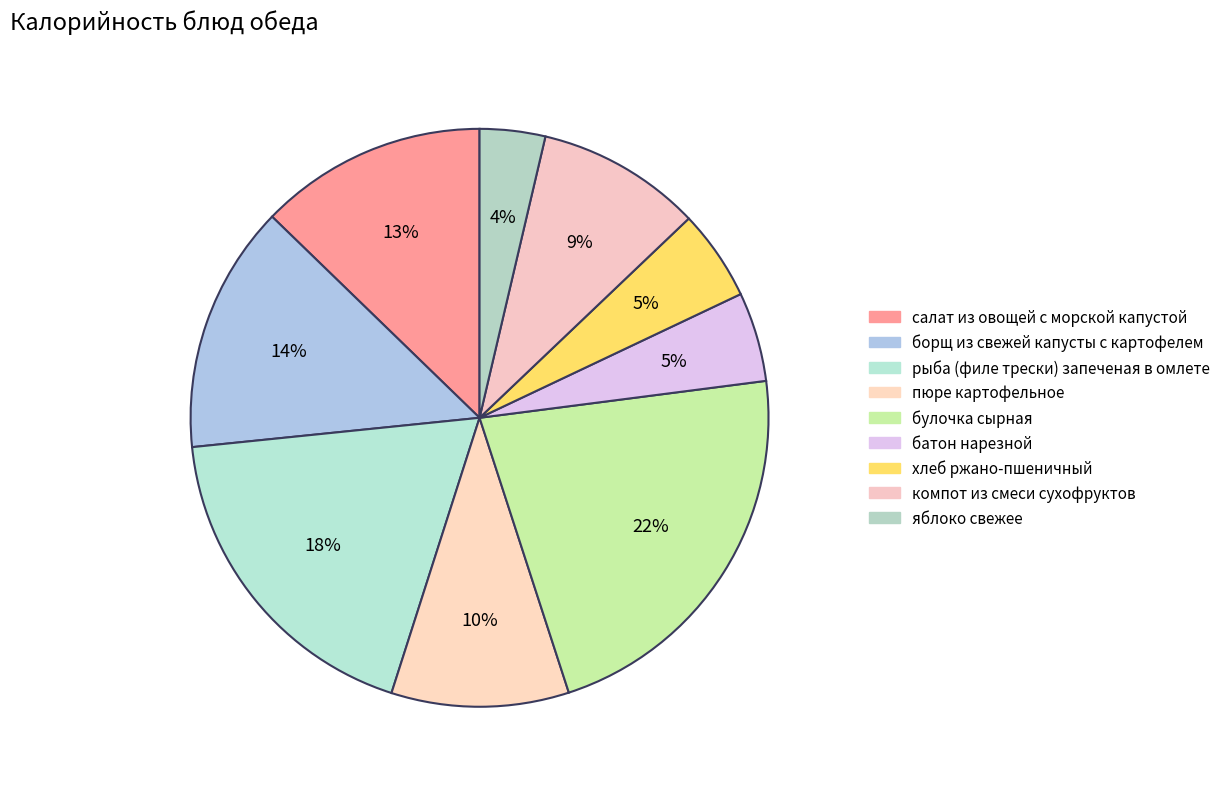

Between хлеб ржано-пшеничный and батон нарезной, which is larger?

хлеб ржано-пшеничный